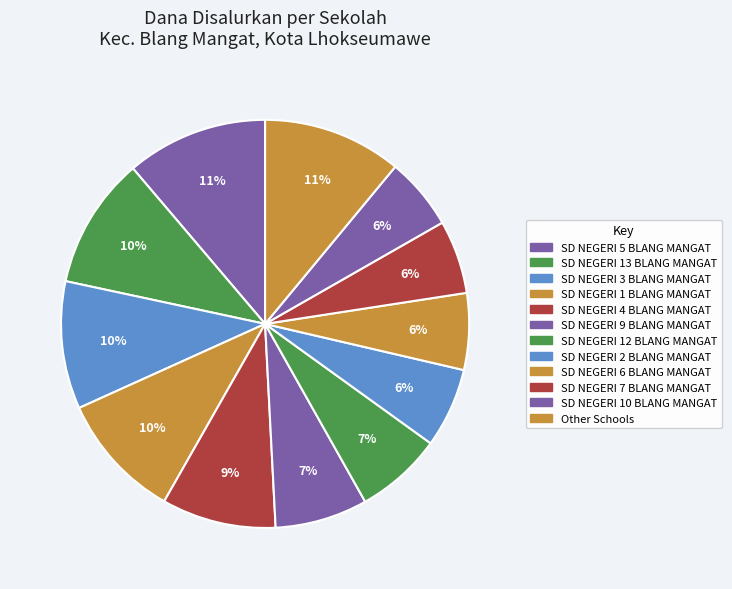

What percentage is the SD NEGERI 5 BLANG MANGAT slice, to the nearest percent?

11%